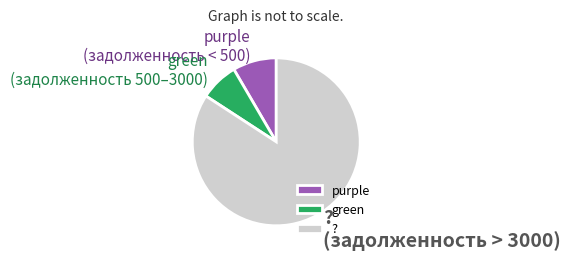

Which has a higher value, purple or green?

purple